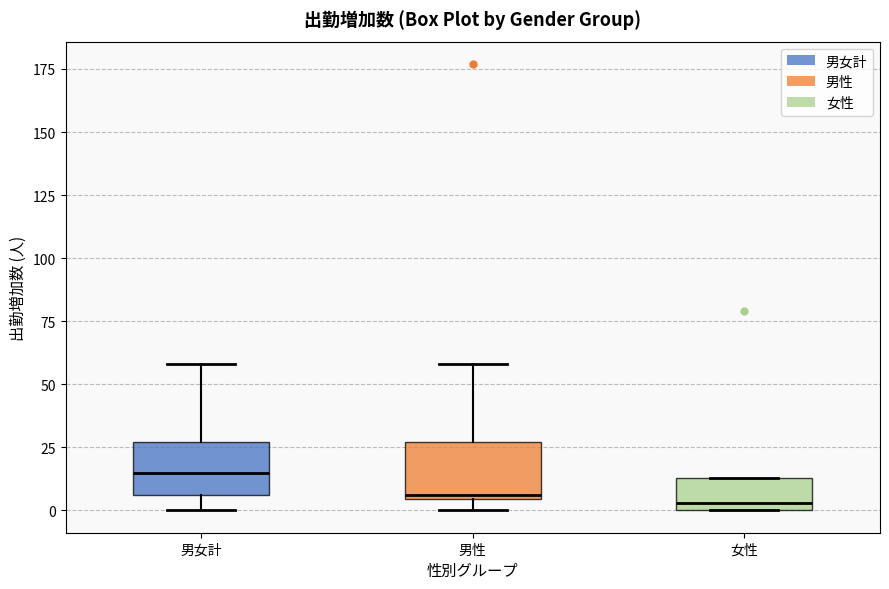

Where is the lower edge of the box for 女性 on the y-axis? The values are not printed on the chart, so give them approximately, as read against the axis.

0